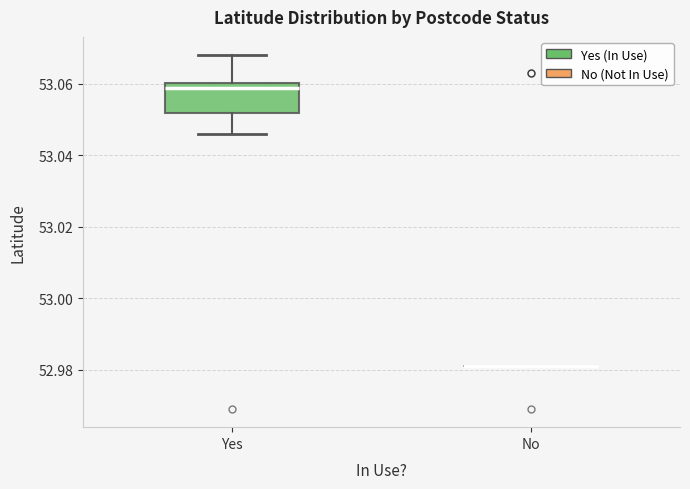

Reading left to right, transcribe this box plot: for each box, give where its median line is, the range the box spans, and where its two whiskers end, as read against the y-axis. The values are not printed on the chart, so give them approximately, as read against the axis.

Yes: median 53.058, box 53.052 to 53.060, whiskers 53.046 to 53.068
No: box collapsed to a line at 52.982, whiskers 52.982 to 52.982